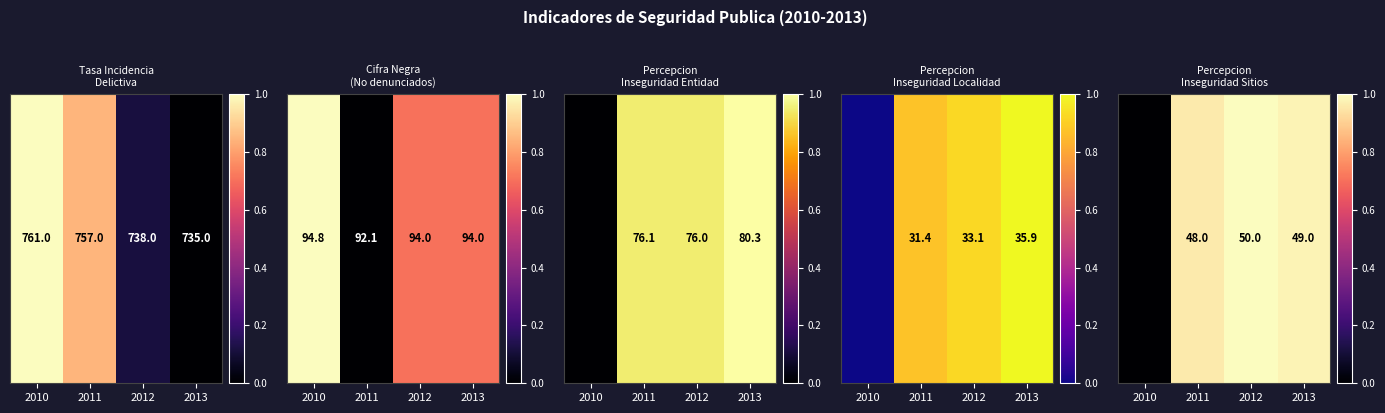

Rank the categories by value from highest to lowest.

2012, 2013, 2011, 2010